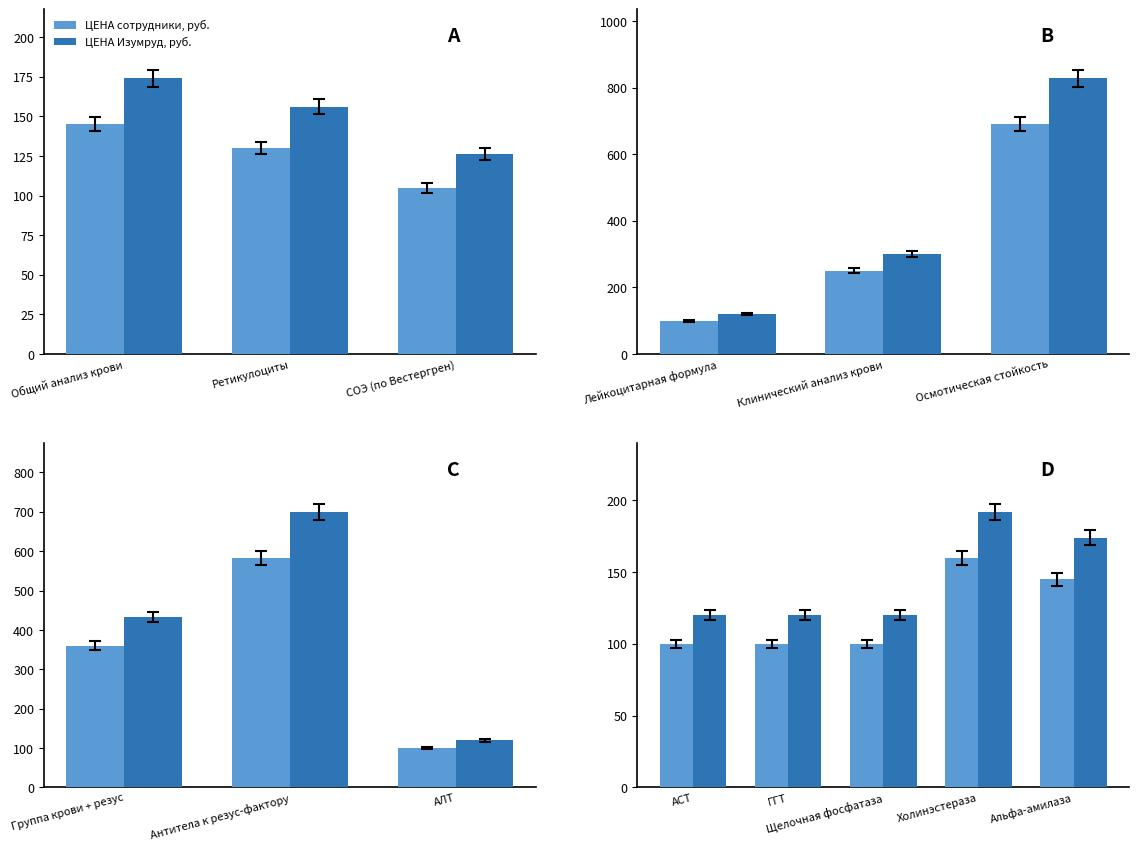

What is the spread (max minus min) of values at Альфа-амилаза?

29